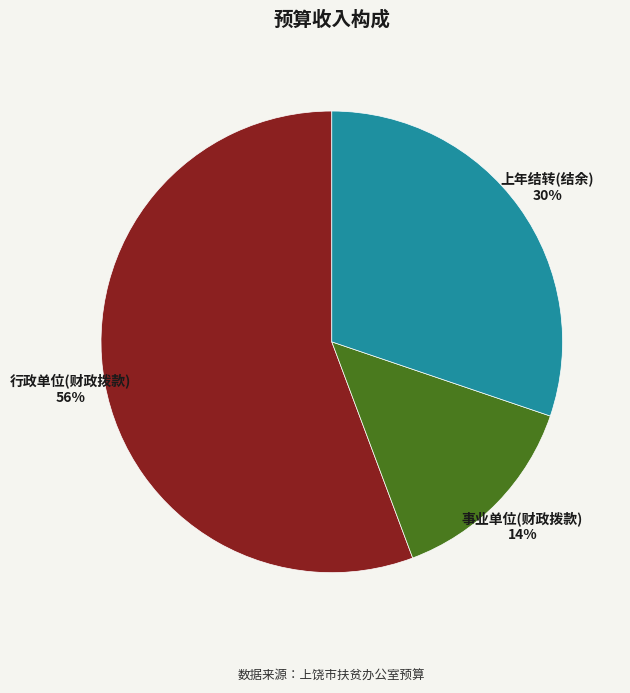

Does any single category account for the majority?

Yes